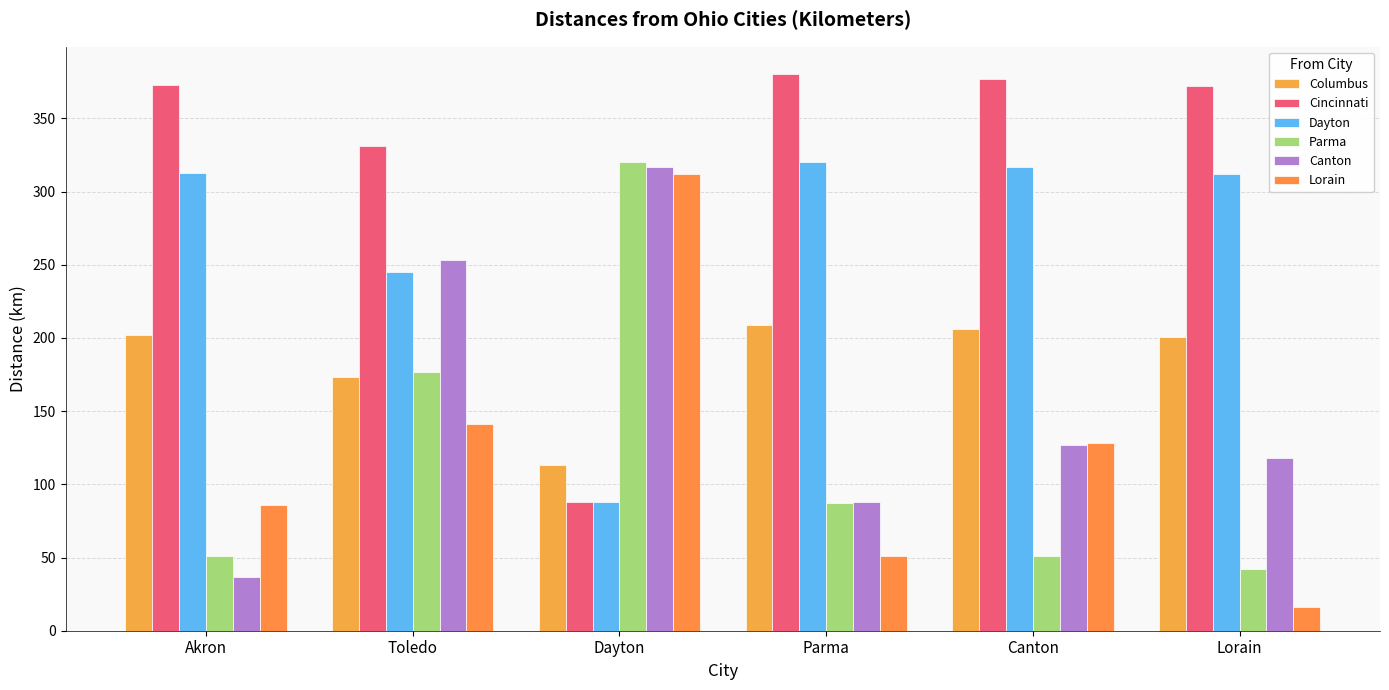

Which series has the largest total across all categories?

Cincinnati